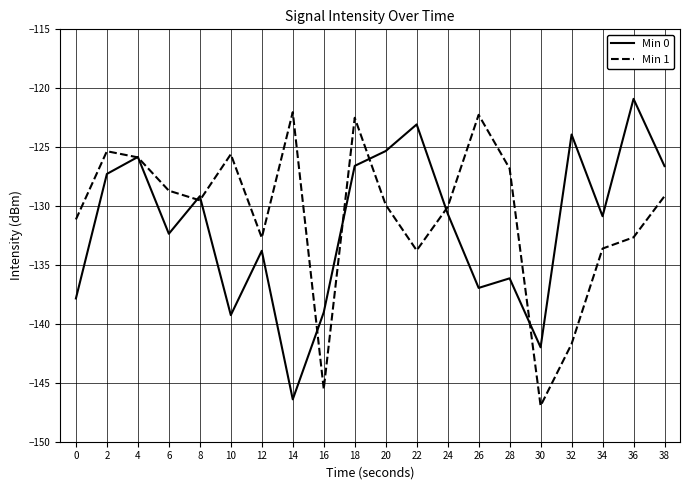

At which label does Min 1 first exceed -129?

2